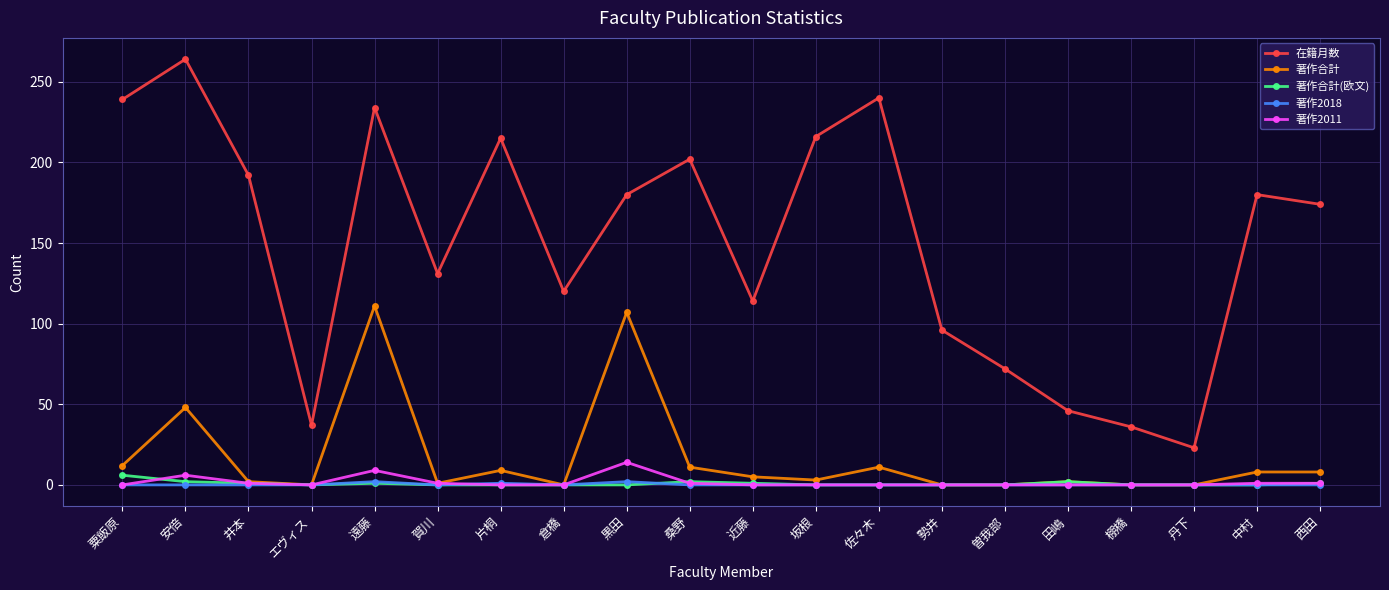

Which series has the largest range (max minus min)?

在籍月数